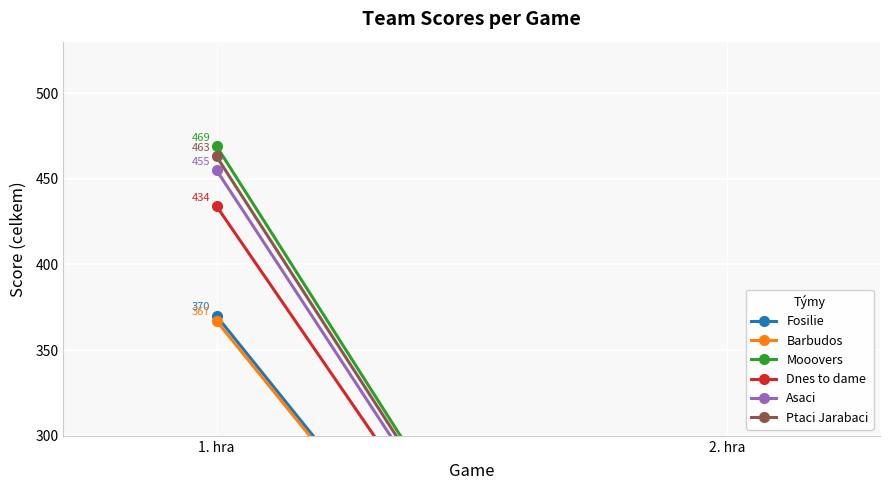

Rank the series at 1. hra from highest to lowest value.

Mooovers, Ptaci Jarabaci, Asaci, Dnes to dame, Fosilie, Barbudos